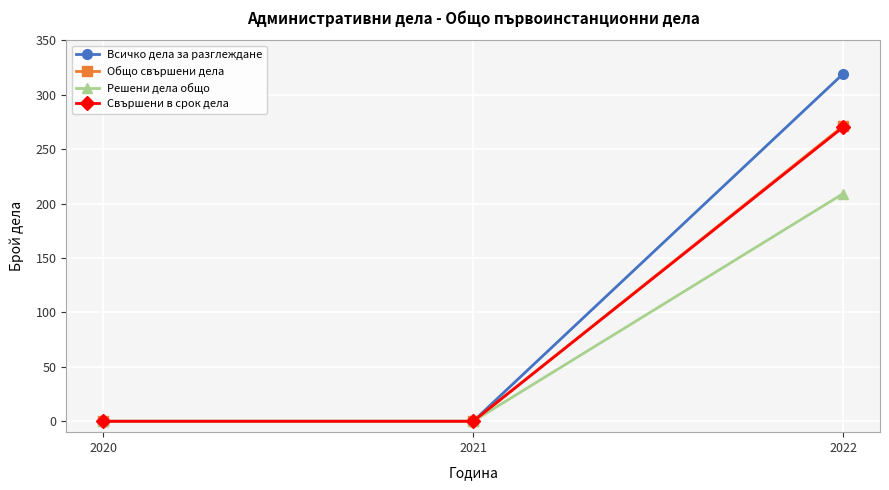

How many categories are shown in the chart?

3